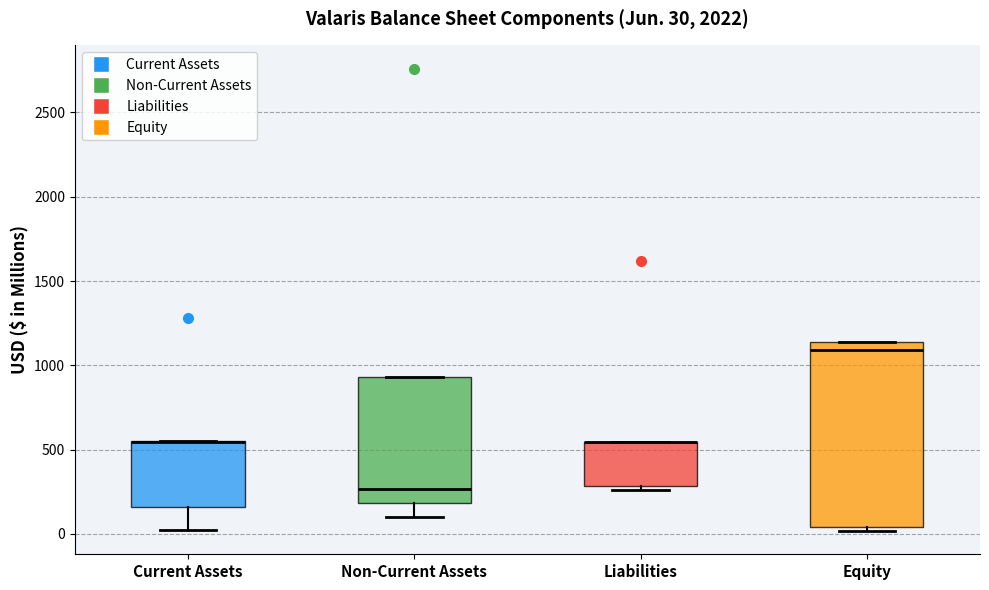

Comparing the boxes themselves (not the whiskers), which one is the tallest?

Equity